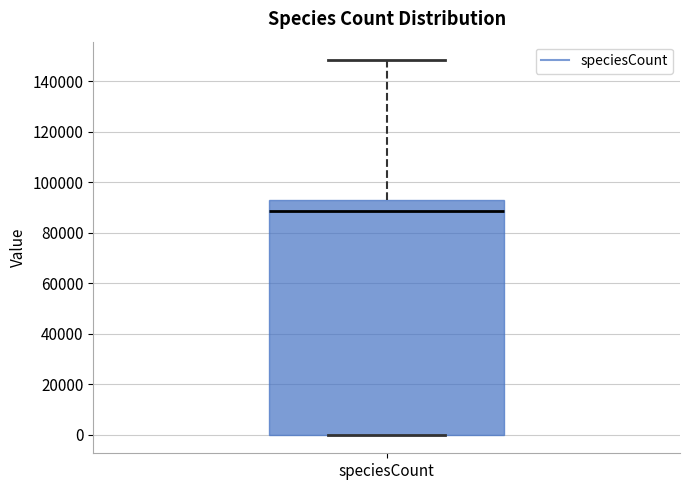

Where does the median line of the box for speciesCount sit on the y-axis? The values are not printed on the chart, so give them approximately, as read against the axis.

88000